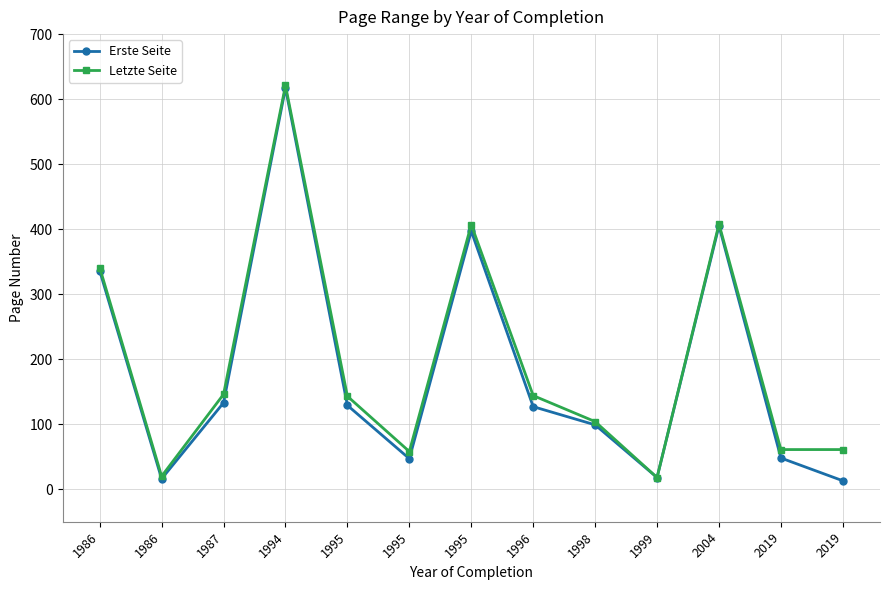

What are all the series names shown in the legend?

Erste Seite, Letzte Seite